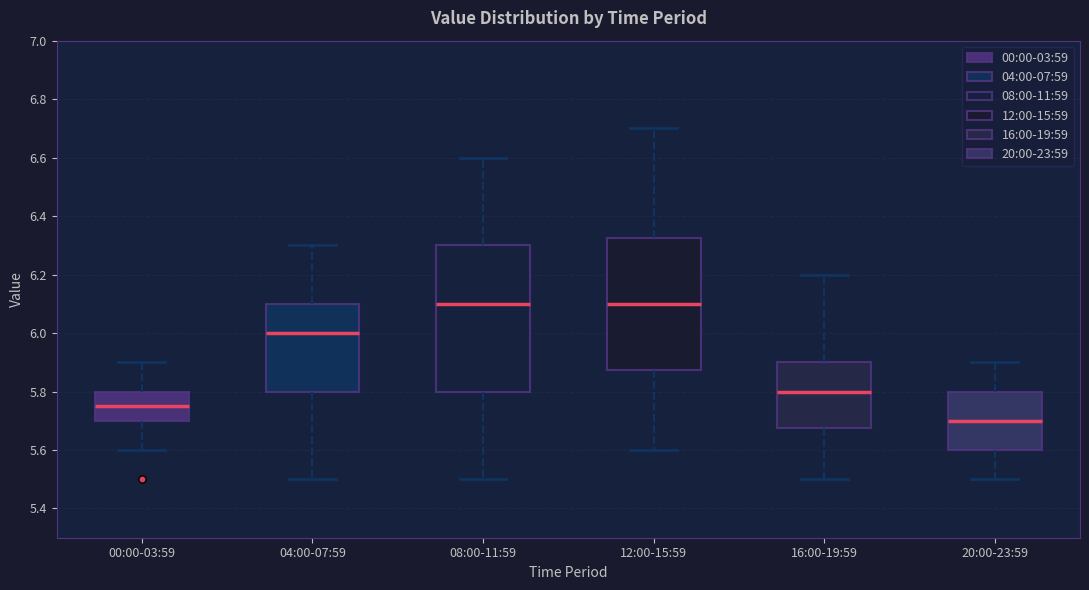

Reading left to right, transcribe this box plot: for each box, give where its median line is, the range the box spans, and where its two whiskers end, as read against the y-axis. The values are not printed on the chart, so give them approximately, as read against the axis.

00:00-03:59: median 5.76, box 5.70 to 5.80, whiskers 5.60 to 5.90
04:00-07:59: median 6.00, box 5.80 to 6.10, whiskers 5.50 to 6.30
08:00-11:59: median 6.10, box 5.80 to 6.30, whiskers 5.50 to 6.60
12:00-15:59: median 6.10, box 5.88 to 6.32, whiskers 5.60 to 6.70
16:00-19:59: median 5.80, box 5.68 to 5.90, whiskers 5.50 to 6.20
20:00-23:59: median 5.70, box 5.60 to 5.80, whiskers 5.50 to 5.90